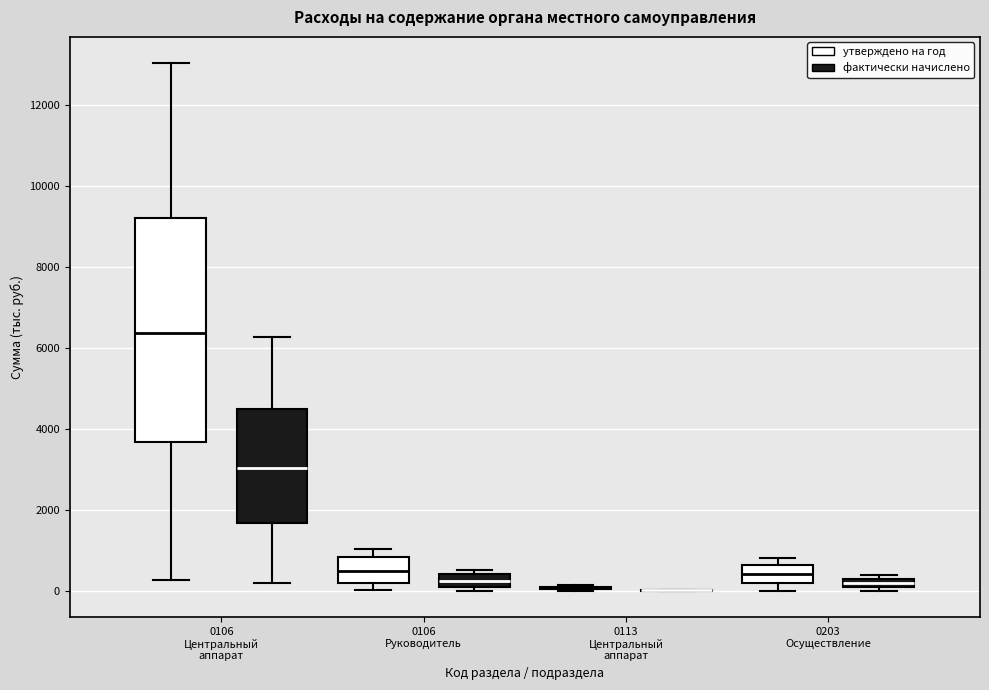

Where does the lower whisker of the box for 0106 Центральный аппарат (утверждено на год) end on the y-axis? The values are not printed on the chart, so give them approximately, as read against the axis.

200